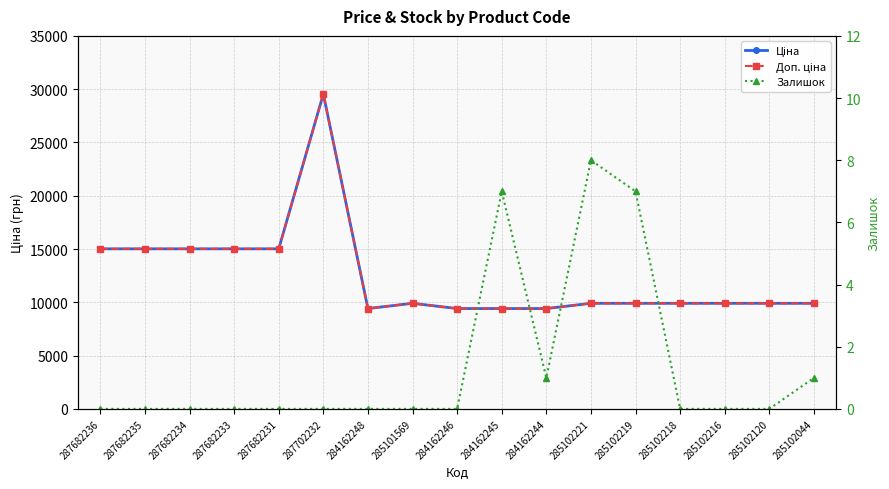

What is the label of the 5th point from the left?

287682231